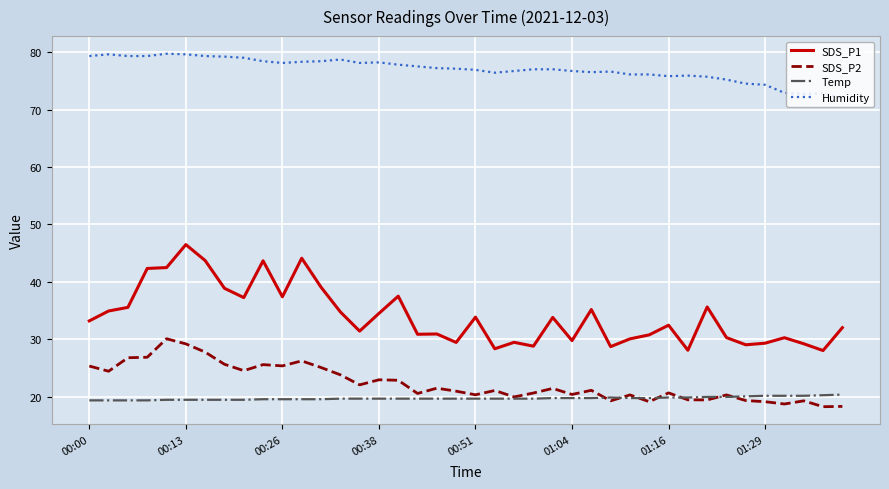

What is the lowest value of the SDS_P2 series?

18.3